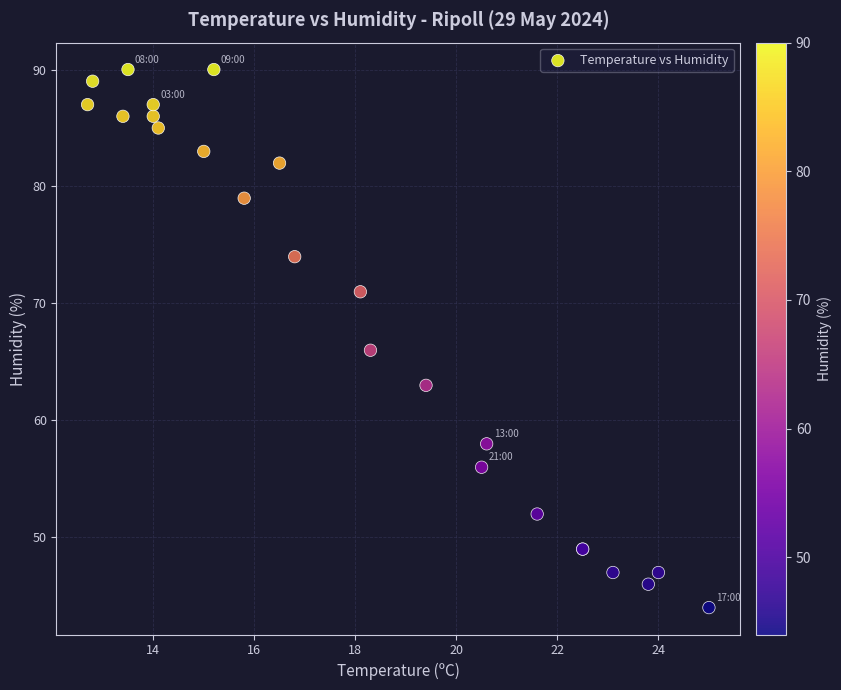

What Y value in the scatter plot is closest to 67?

66